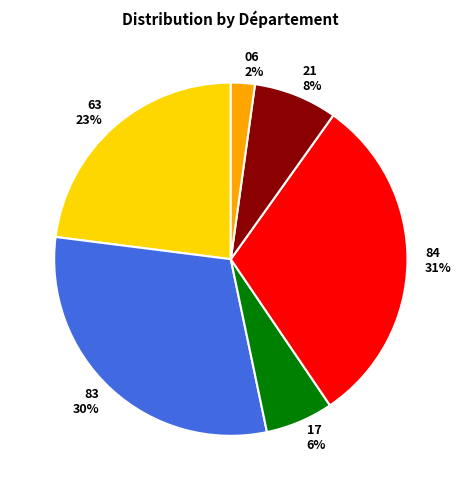

Is it true that 84 is 31% of the pie?

True